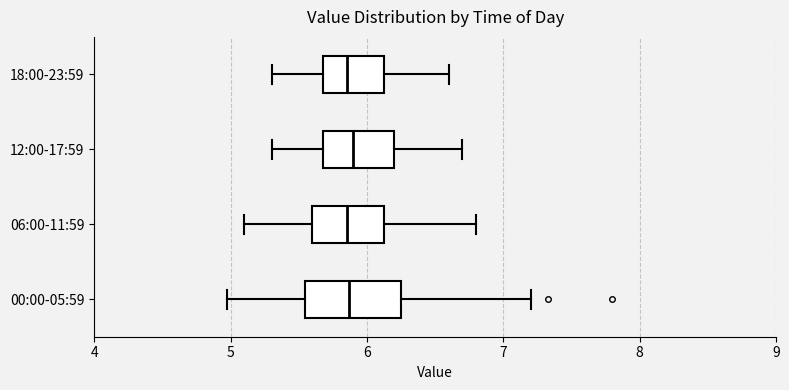

Where is the right edge of the box for 18:00-23:59 on the x-axis? The values are not printed on the chart, so give them approximately, as read against the axis.

6.1